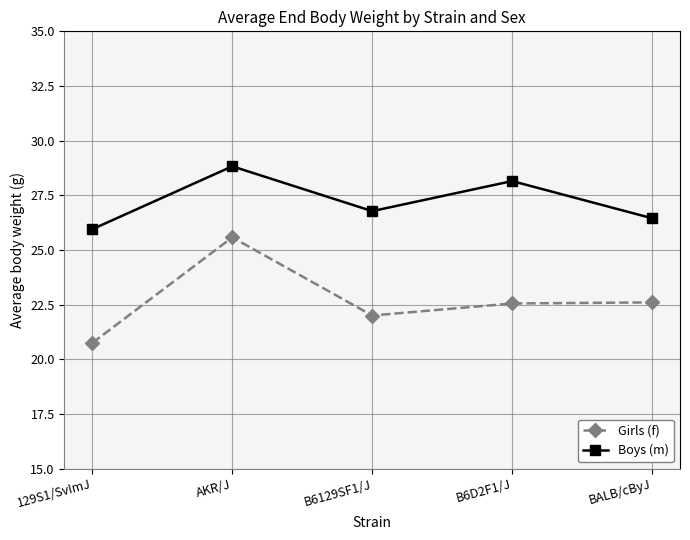

How many interior local valleys does the Boys (m) series have?

1